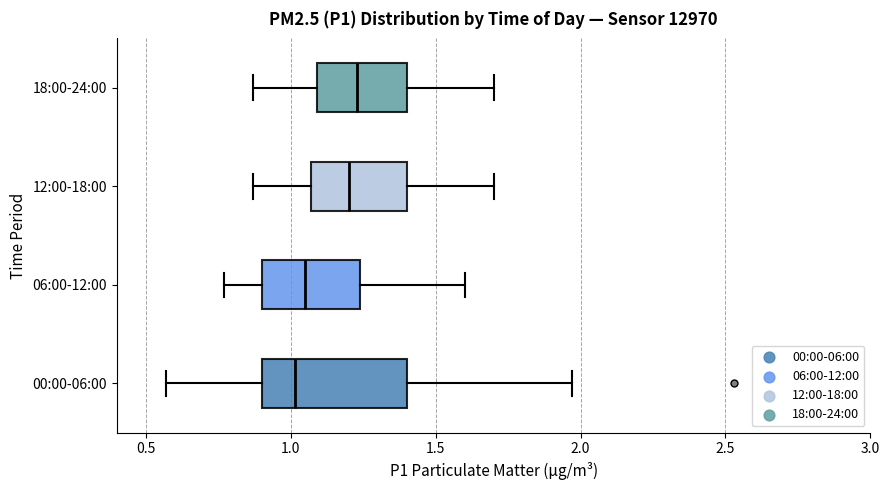

Which box is the widest, from its left edge to its right edge?

00:00-06:00